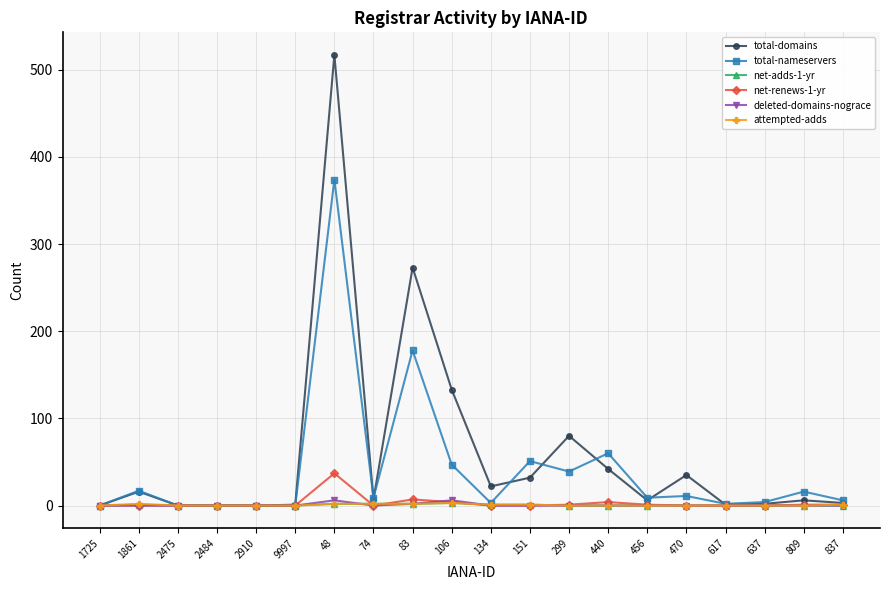

The value of total-domains at 2475 is 285. True or false?

False